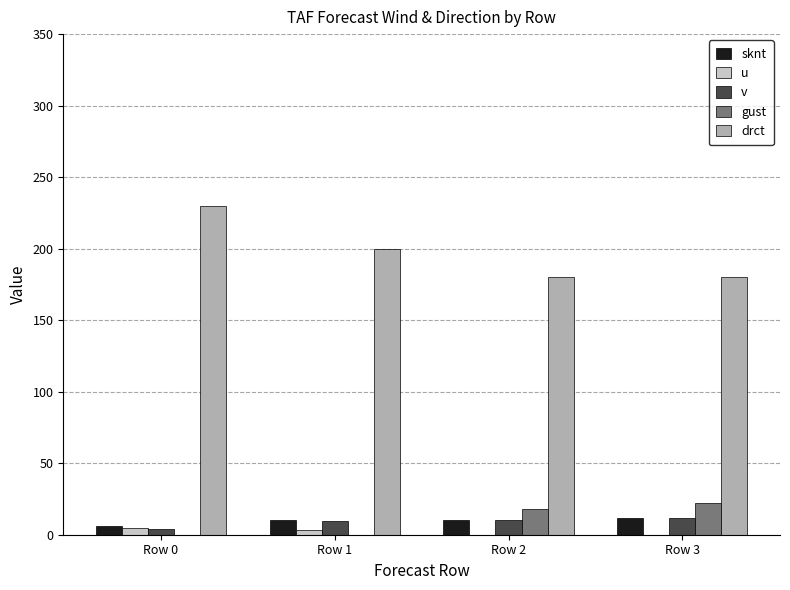

The u series shows -0.0 at Row 3. True or false?

True